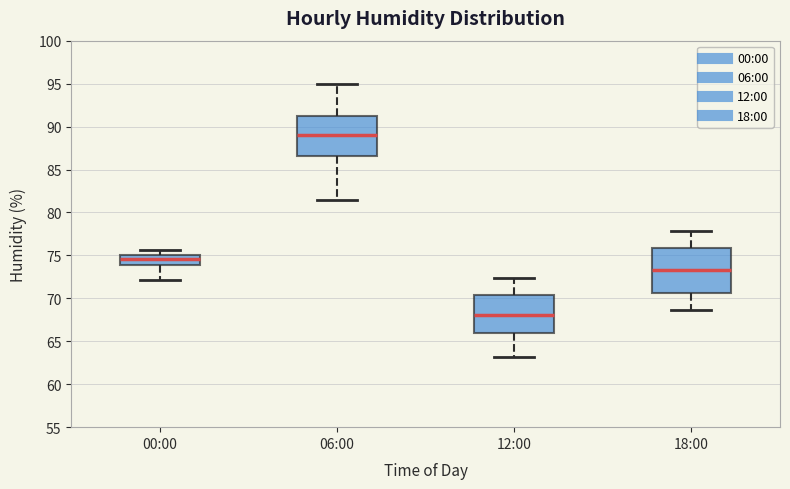

Comparing the boxes themselves (not the whiskers), which one is the tallest?

18:00